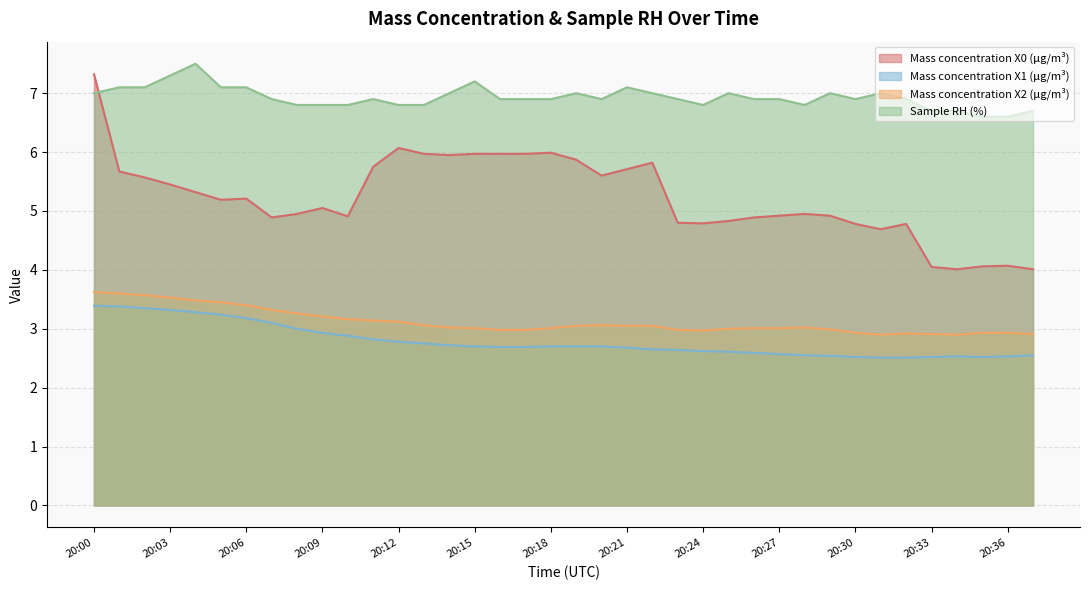

At which label does Sample RH (%) reach its peak?

20:04